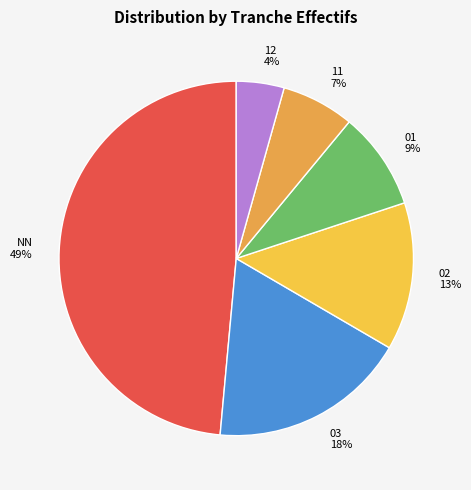

Between 02 and NN, which is larger?

NN